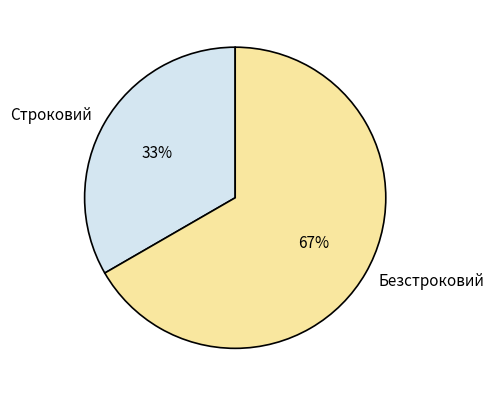

To the nearest percent, what percentage of the pie is Безстроковий?

67%